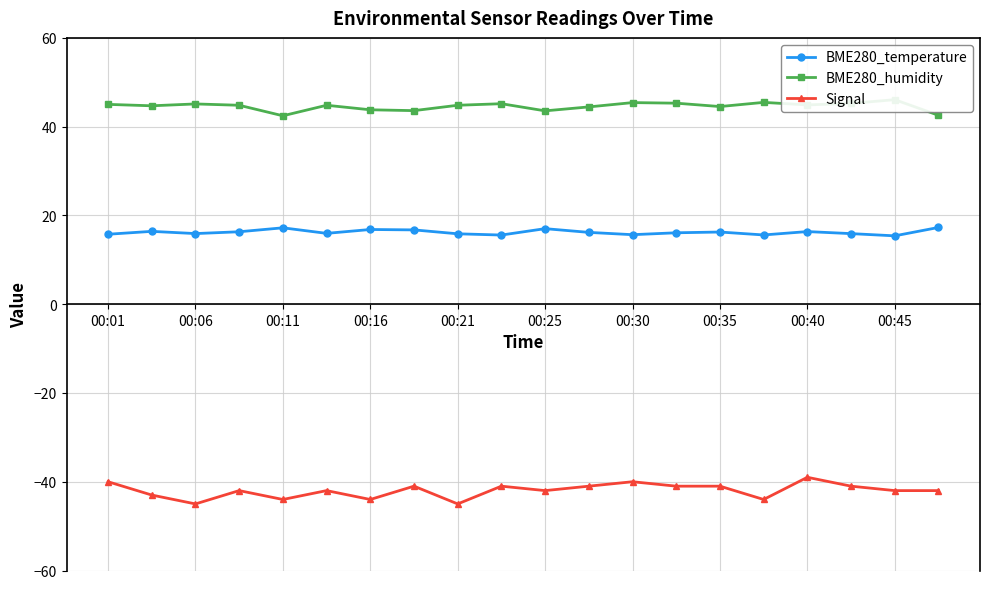

What is the maximum value for Signal?

-39.0